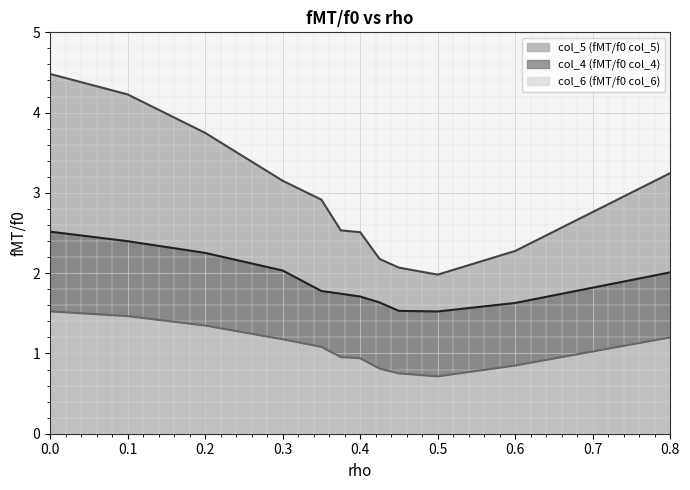

Rank the categories by col_4 (fMT/f0 col_4) value from highest to lowest.

0.0, 0.1, 0.2, 0.3, 0.8, 0.35, 0.375, 0.4, 0.425, 0.6, 0.45, 0.5